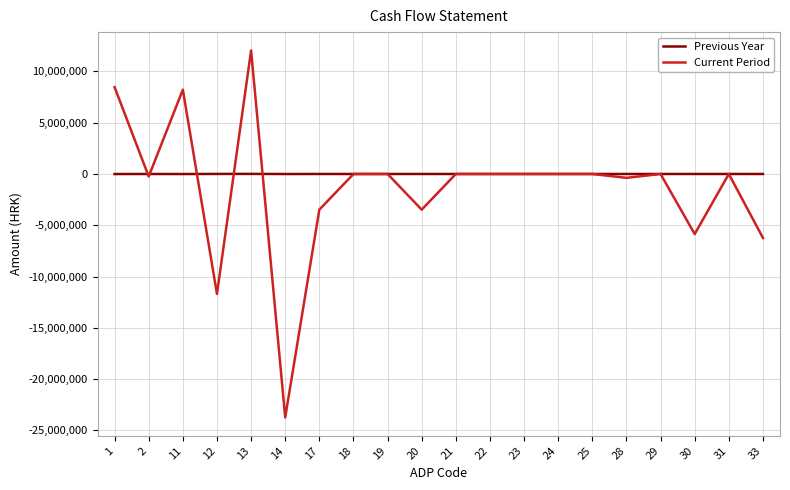

What is the maximum value for Current Period?

12041492